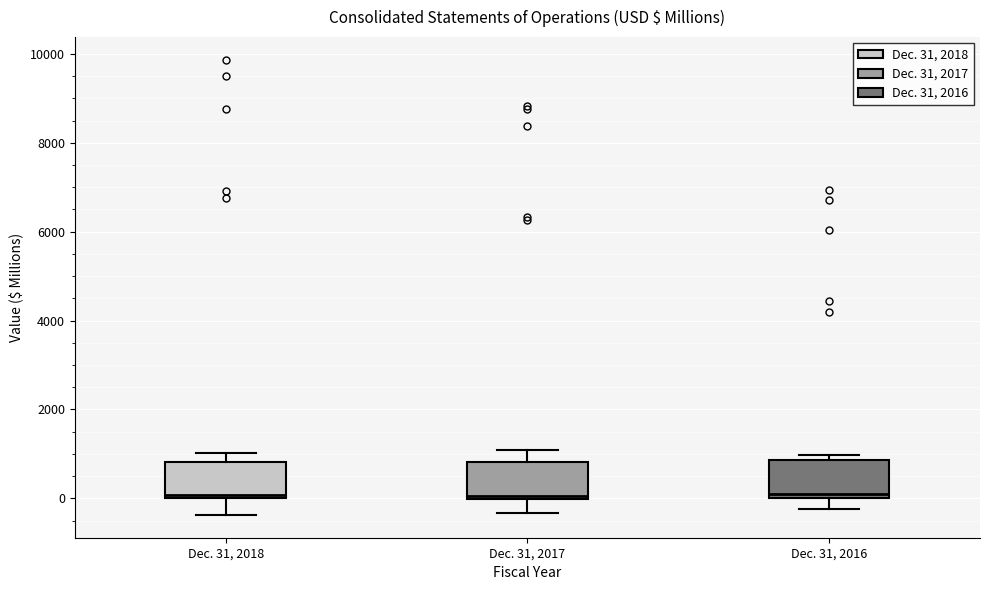

Reading left to right, transcribe this box plot: for each box, give where its median line is, the range the box spans, and where its two whiskers end, as read against the y-axis. The values are not printed on the chart, so give them approximately, as read against the axis.

Dec. 31, 2018: median 0 (just above the box's lower edge), box 0 to 800, whiskers -400 to 1000
Dec. 31, 2017: median 0 (just above the box's lower edge), box 0 to 800, whiskers -400 to 1000
Dec. 31, 2016: median 200, box 0 to 800, whiskers -200 to 1000